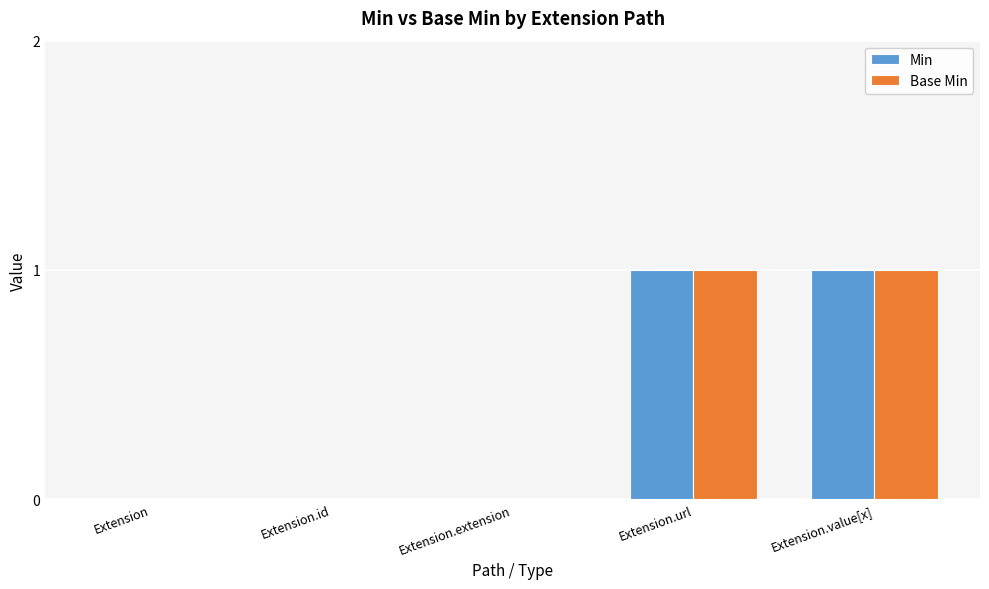

What is the highest value of the Min series?

1